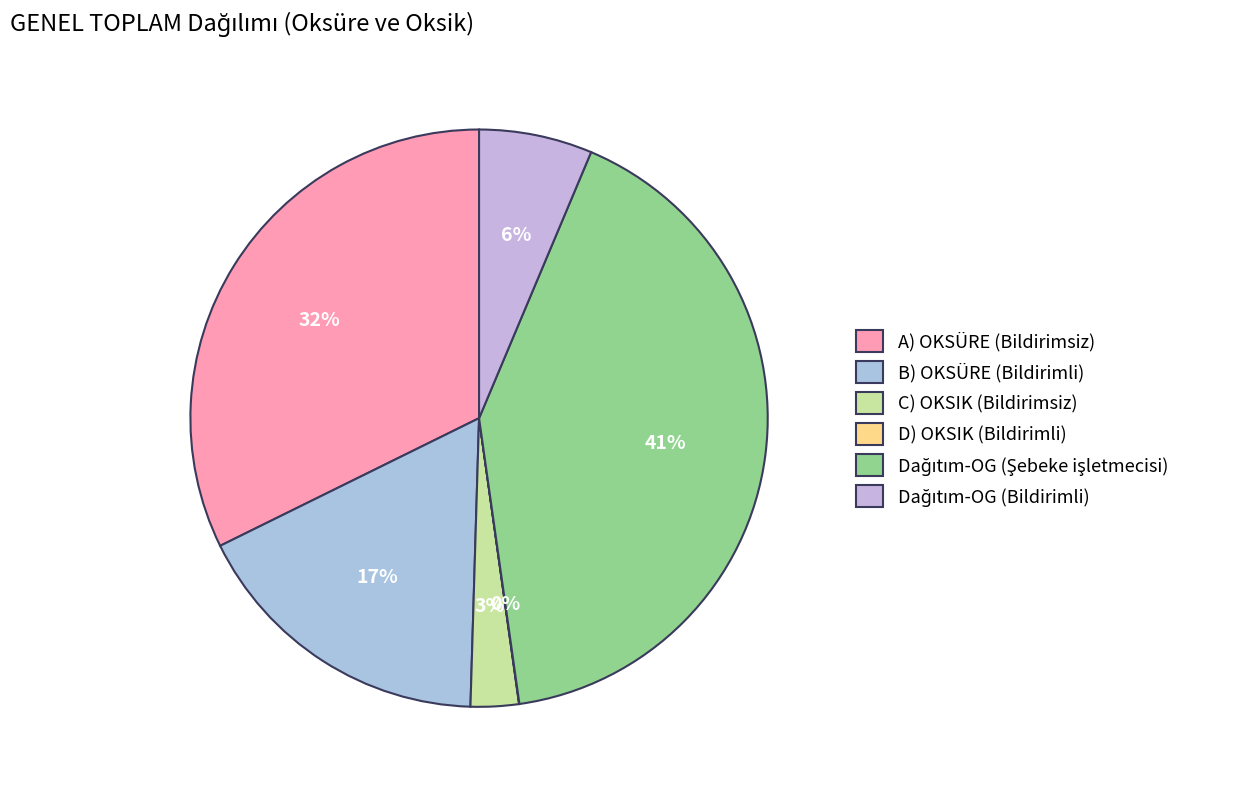

To the nearest percent, what is the average slice percentage?

17%